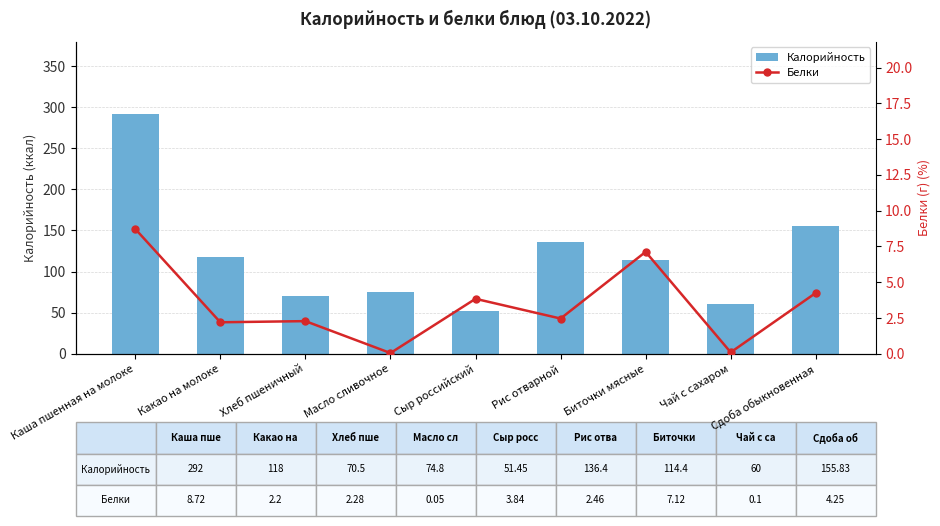

The value of Калорийность at Биточки мясные is 114.4. True or false?

True